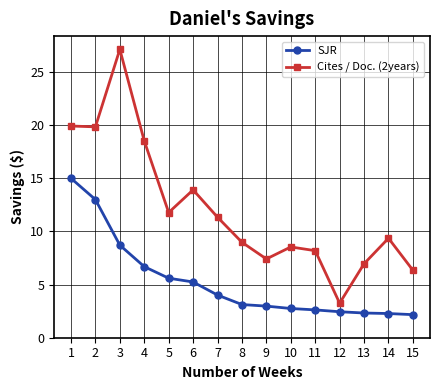

What is the difference between the maximum and minimum values in the SJR series?

12.8